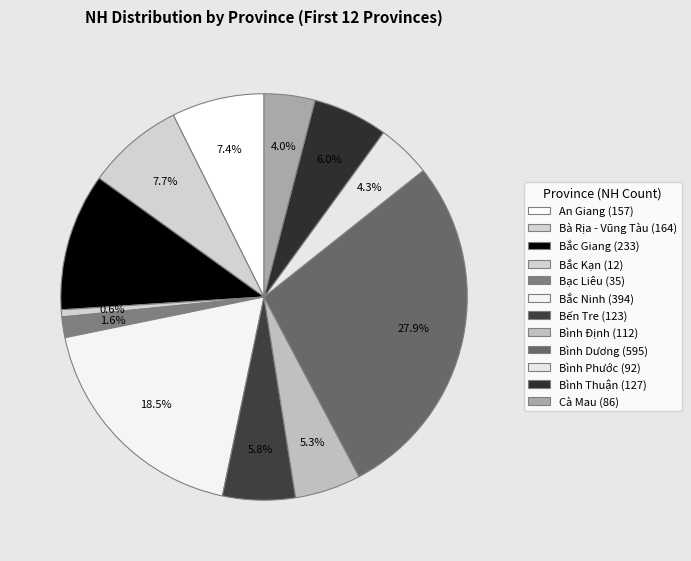

Which slice is the smallest?

Bắc Kạn